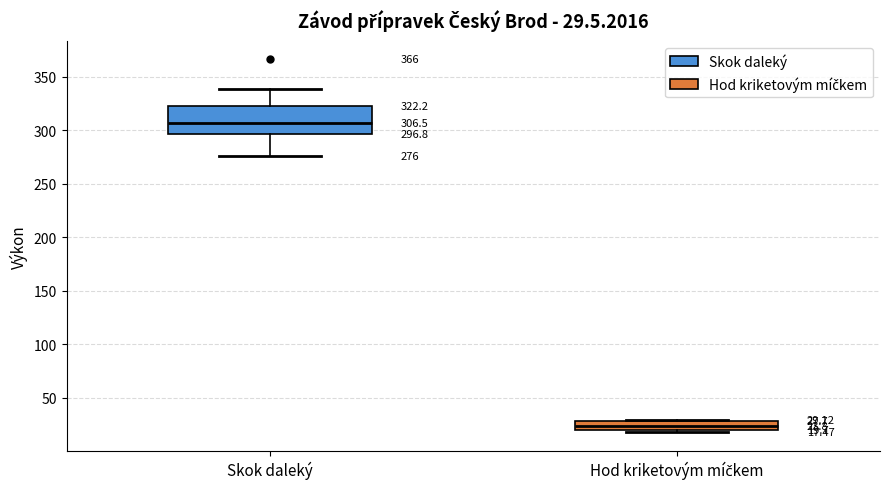

Comparing the boxes themselves (not the whiskers), which one is the tallest?

Skok daleký